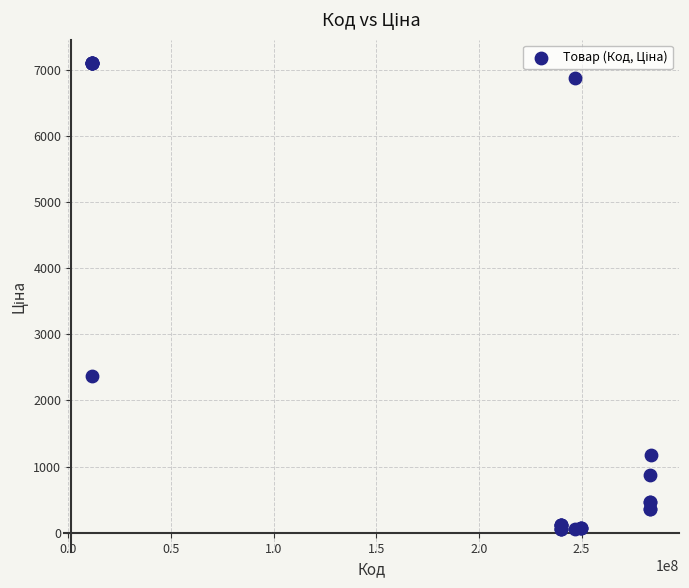

What Y value in the scatter plot is closest to 3577?

2372.4